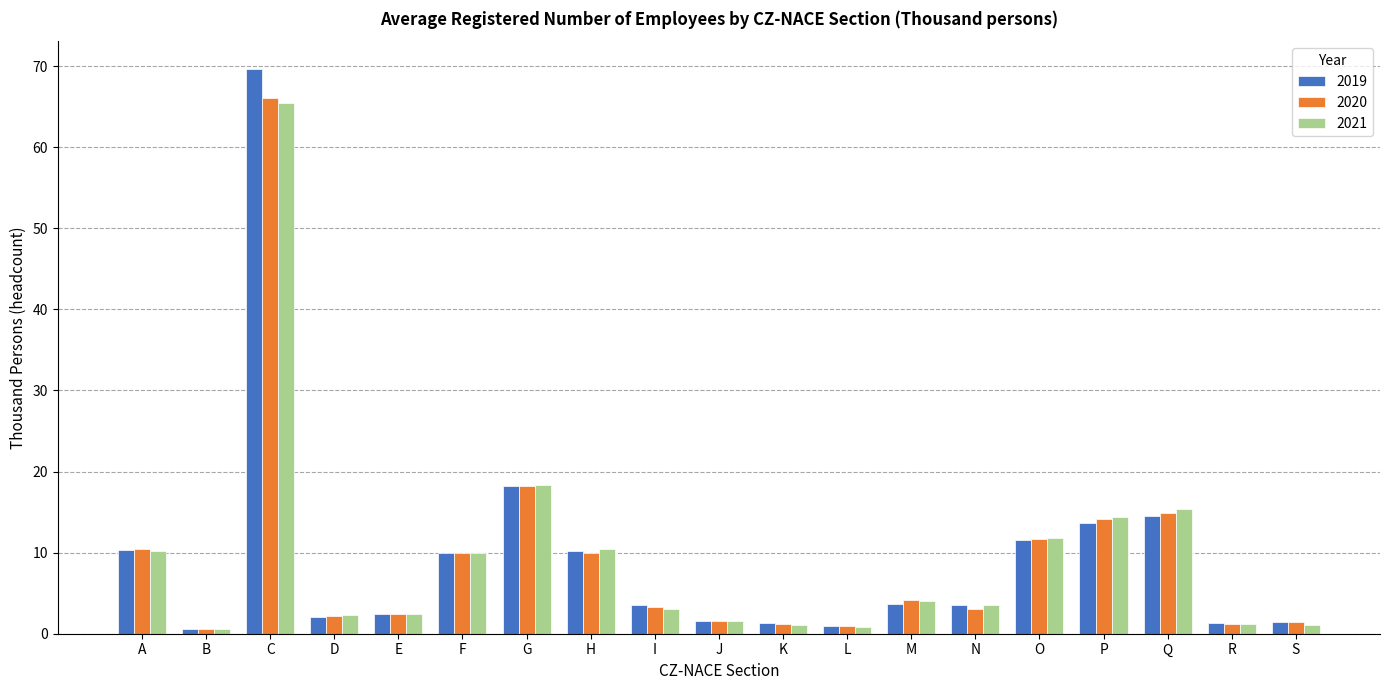

What is the value of the 2019 bar at the 2nd from the left?

0.6